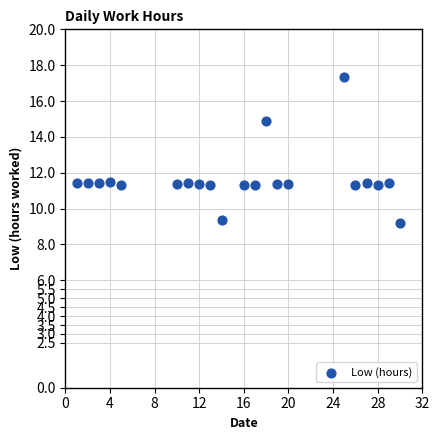

What is the range of X values (max minus min)?

29.0